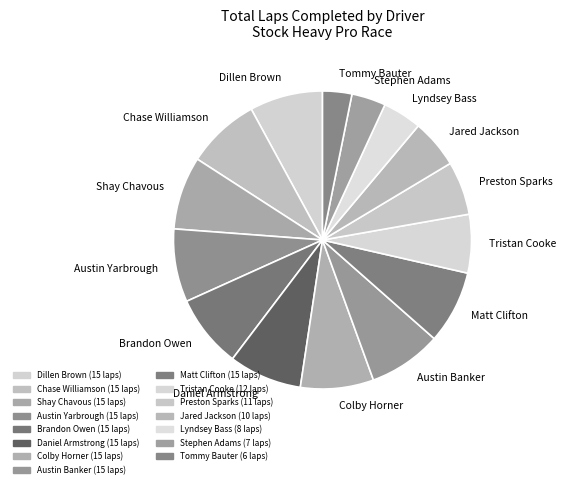

Approximately how many times larger is the value at Chase Williamson compared to Preston Sparks?

1.4